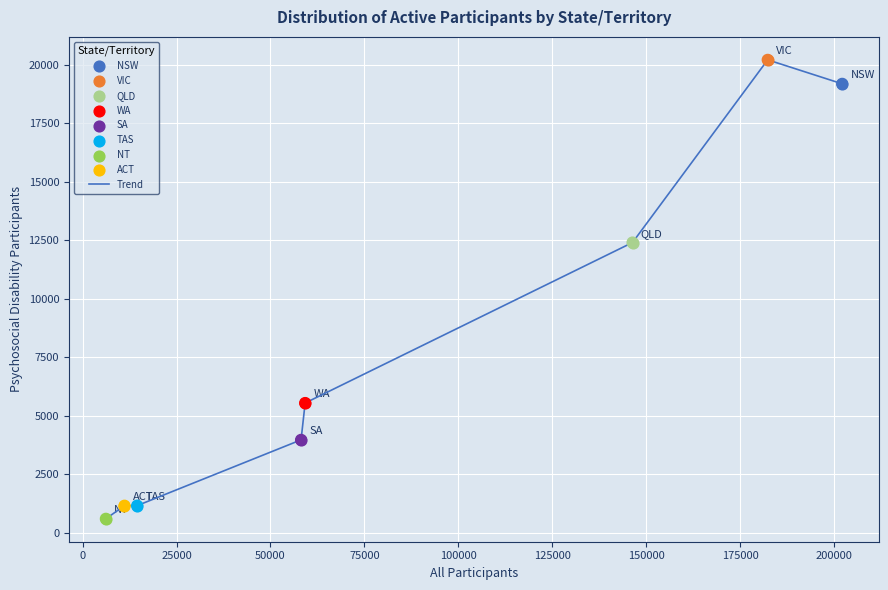

What is the maximum value shown in the chart?

20221